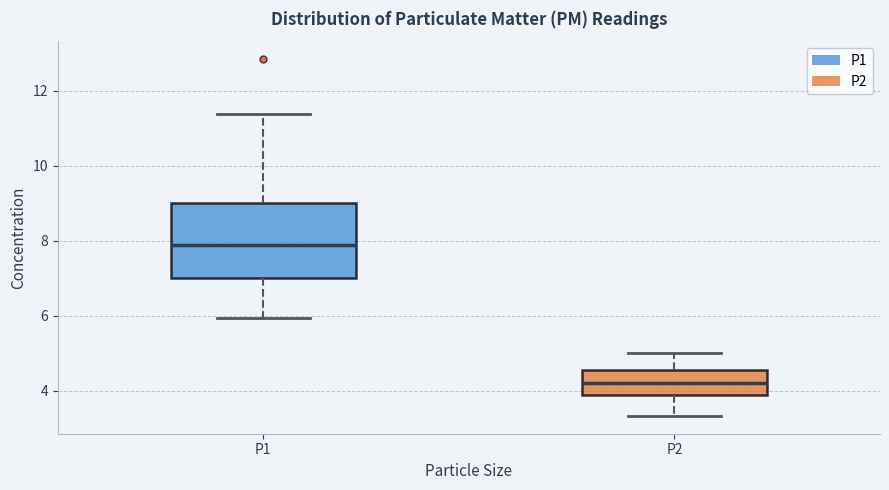

Where is the upper edge of the box for P1 on the y-axis? The values are not printed on the chart, so give them approximately, as read against the axis.

9.0